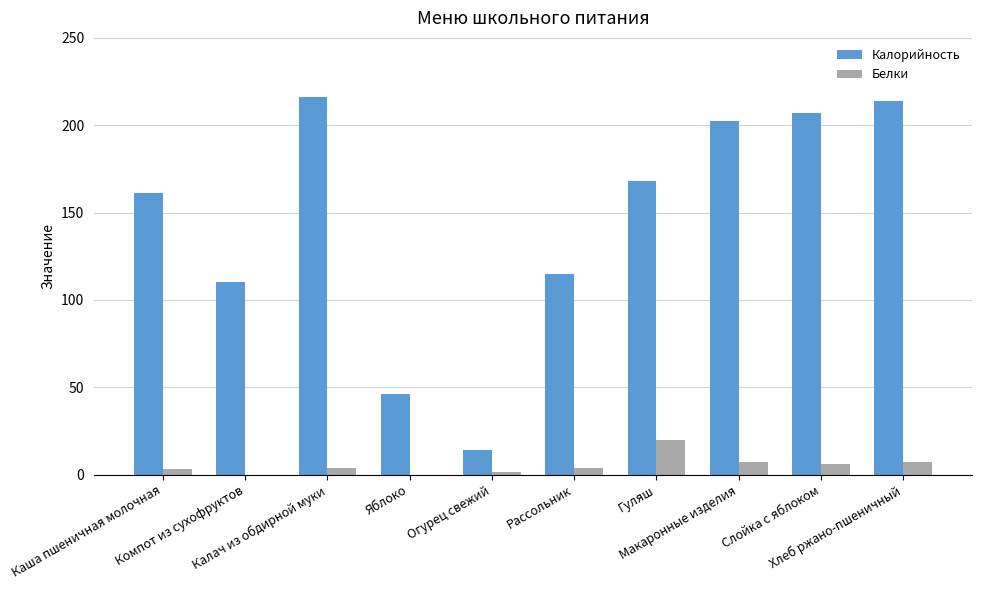

Which series has the largest total across all categories?

Калорийность